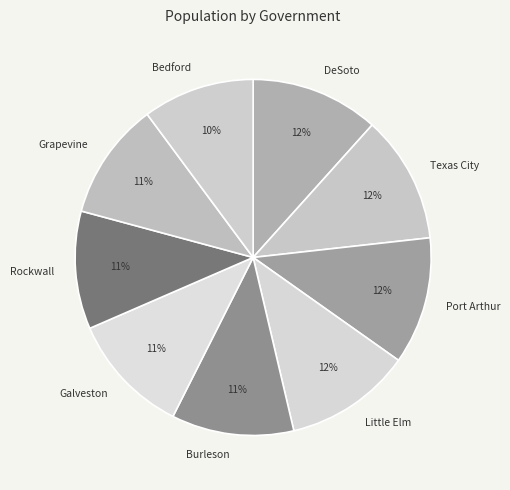

To the nearest percent, what is the difference between the largest and smallest slice percentages?

2%